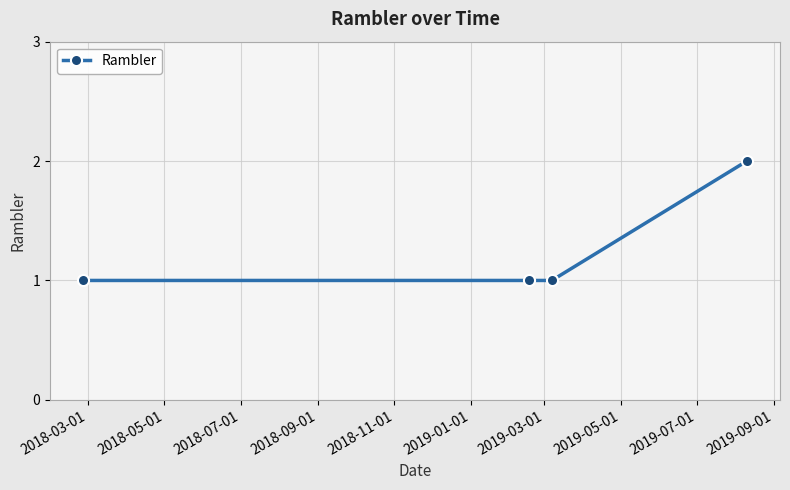

What is the value of the 4th point from the left?

2